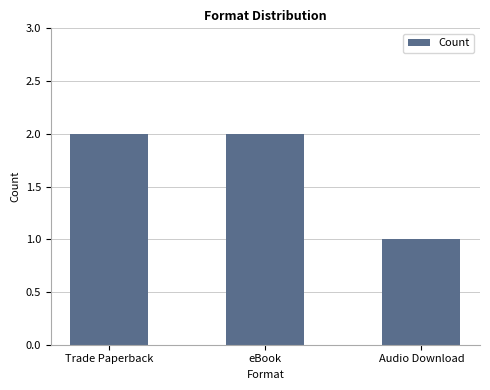

What is the sum of the values at Trade Paperback and Audio Download?

3